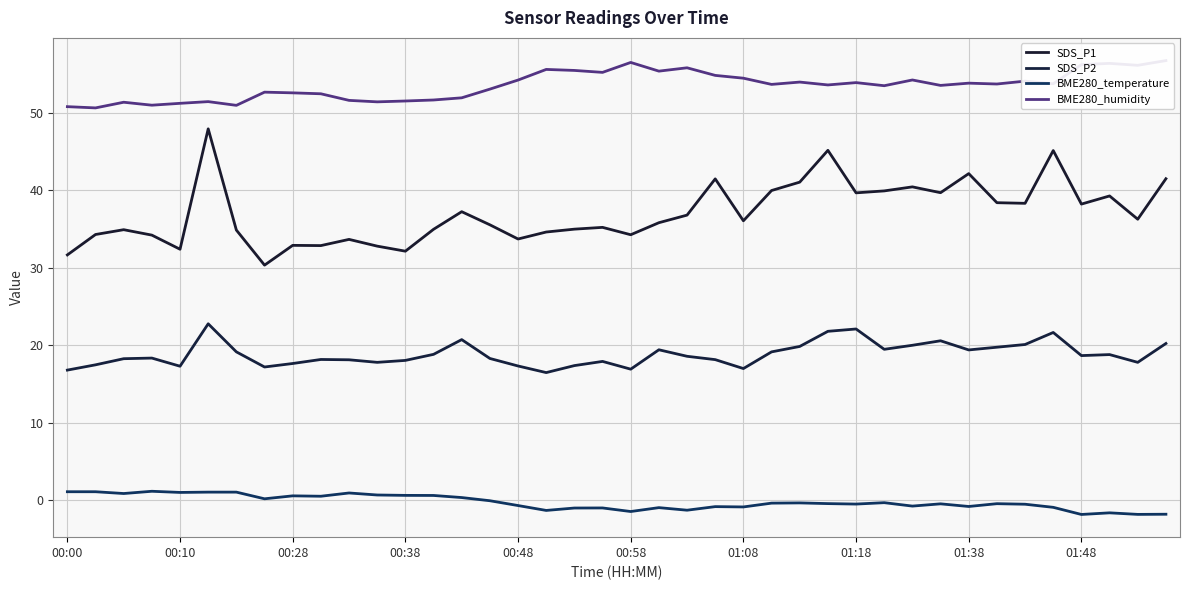

Between 00:00 and 00:48, which series saw the biggest shift?

BME280_humidity